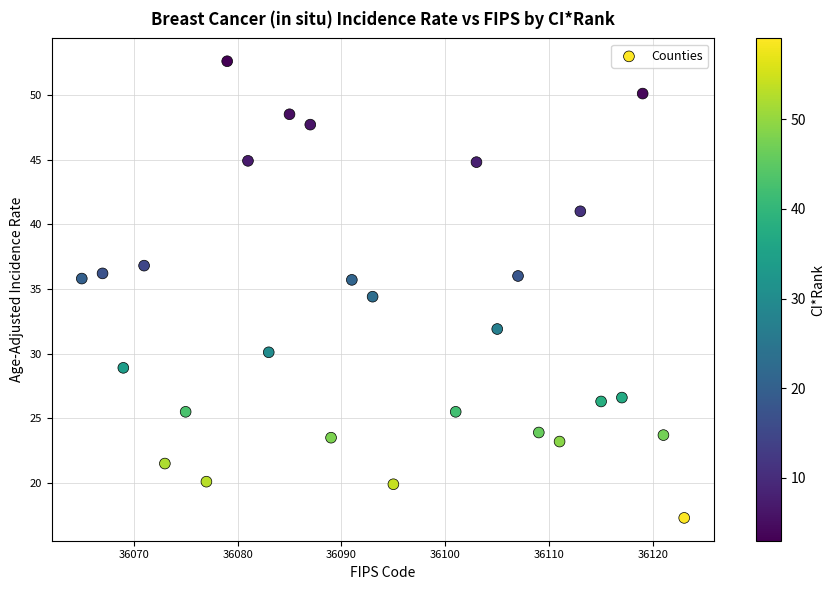

What is the range of X values (max minus min)?

58.0